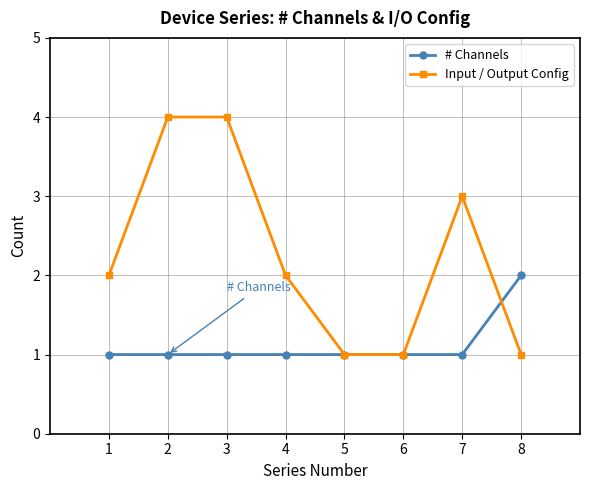

List the series in order of their overall mean, lowest first.

# Channels, Input / Output Config